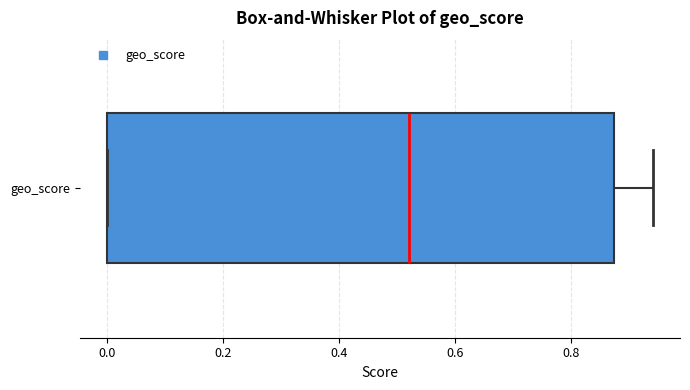

Read this box plot against the x-axis: the position of the median line, the range covered by the box, and the ends of both whiskers. The values are not printed on the chart, so give them approximately, as read against the axis.

median 0.52, box 0.00 to 0.88, whiskers 0.00 to 0.94